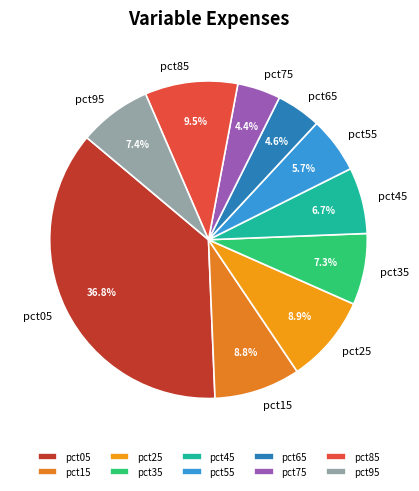

To the nearest percent, what is the average slice percentage?

10%